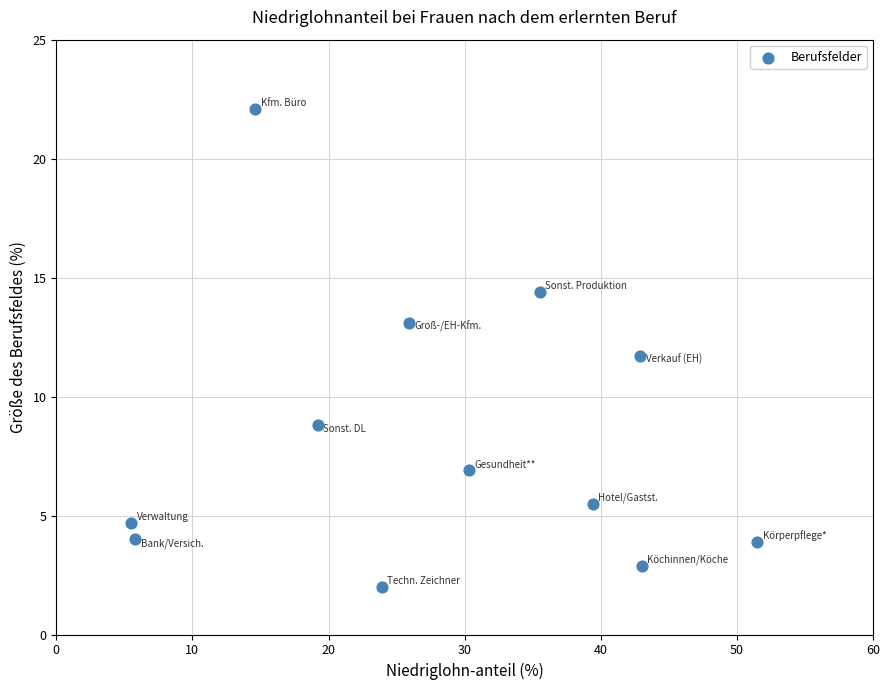

What Y value in the scatter plot is closest to 12?

11.7